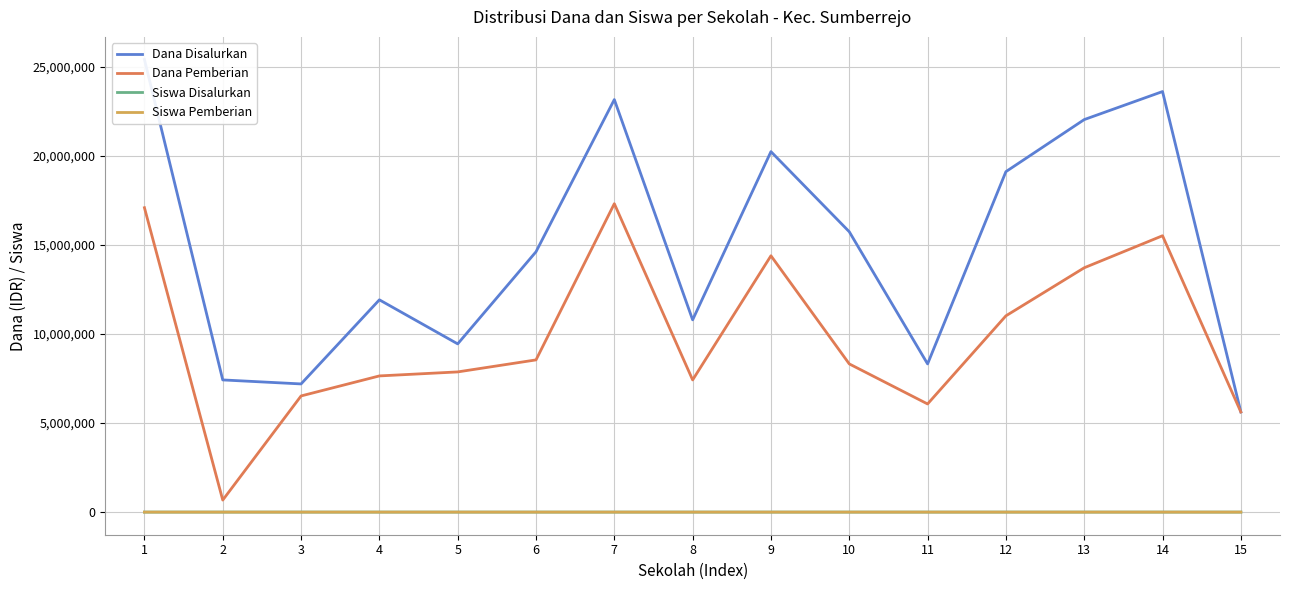

List the series in order of their peak value, lowest first.

Siswa Pemberian, Siswa Disalurkan, Dana Pemberian, Dana Disalurkan